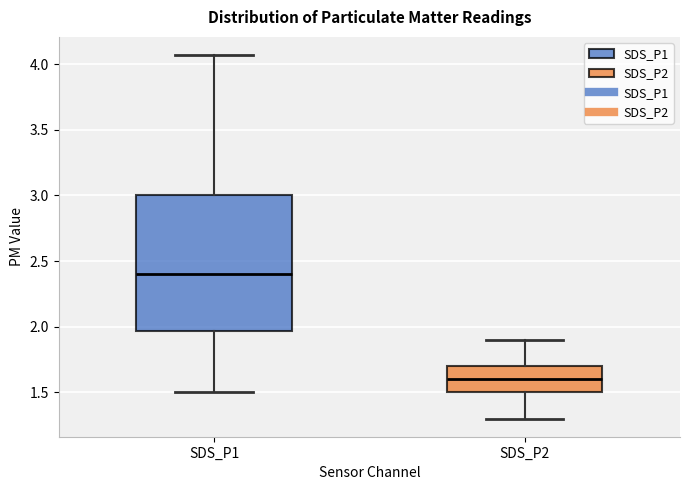

Reading left to right, transcribe this box plot: for each box, give where its median line is, the range the box spans, and where its two whiskers end, as read against the y-axis. The values are not printed on the chart, so give them approximately, as read against the axis.

SDS_P1: median 2.40, box 1.95 to 3.00, whiskers 1.50 to 4.05
SDS_P2: median 1.60, box 1.50 to 1.70, whiskers 1.30 to 1.90